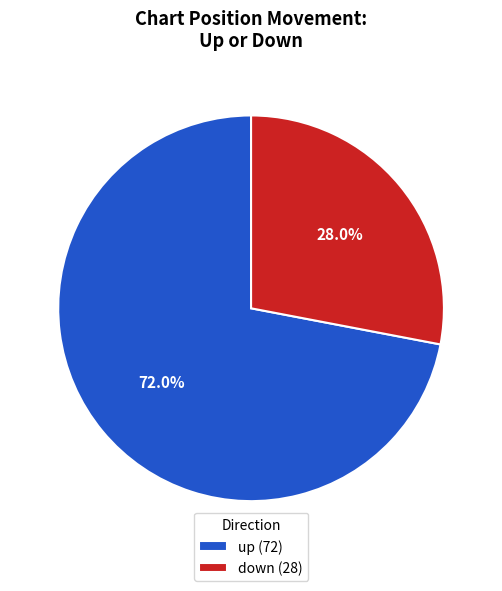

Which category has the biggest portion of the pie?

up